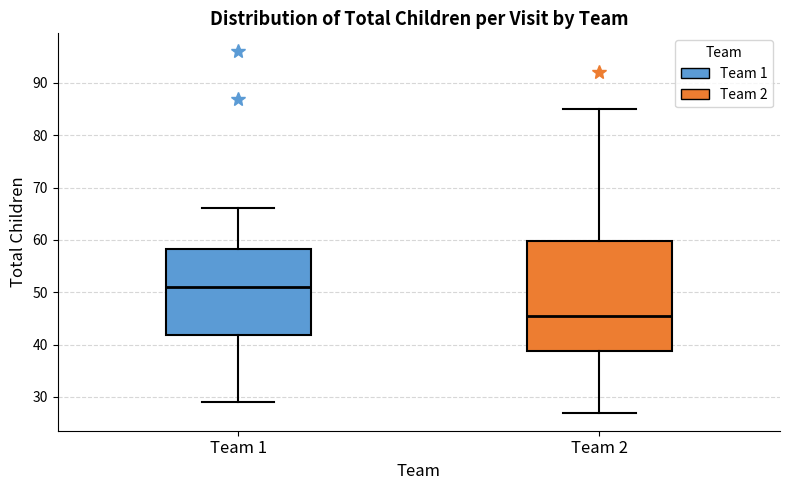

Which box's median line is the lowest?

Team 2